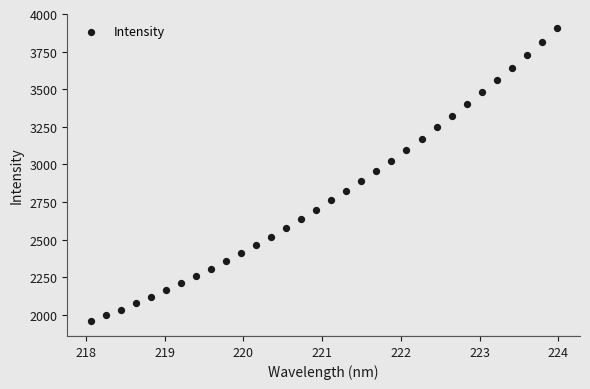

What is the range of Y values (max minus min)?

1947.4